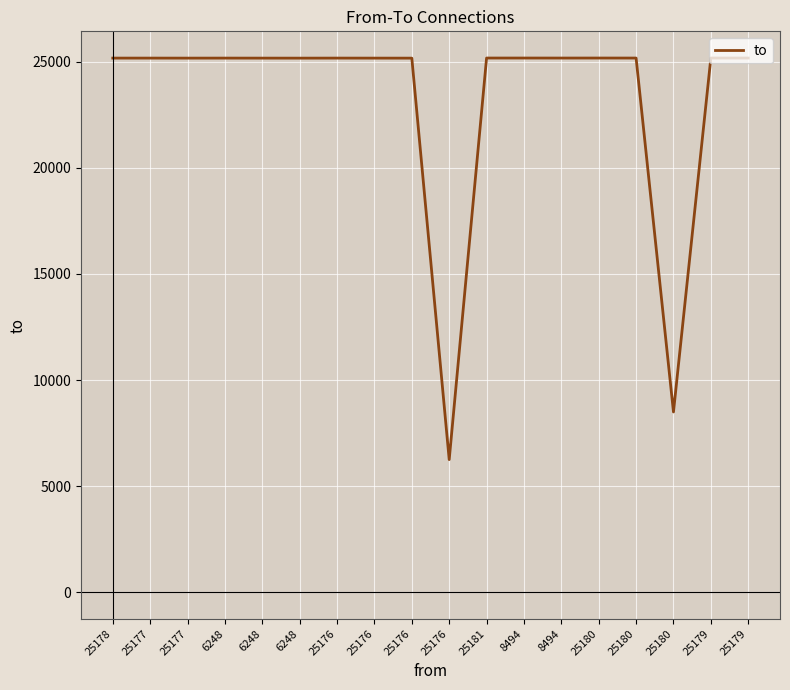

How many lines are shown in the chart?

1